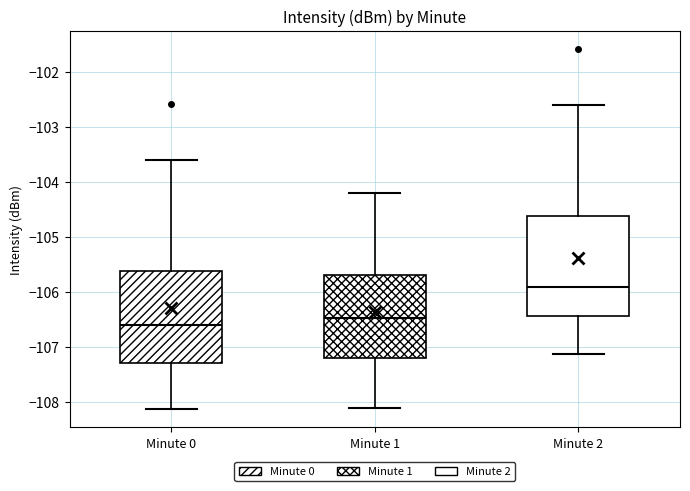

Reading left to right, transcribe this box plot: for each box, give where its median line is, the range the box spans, and where its two whiskers end, as read against the y-axis. The values are not printed on the chart, so give them approximately, as read against the axis.

Minute 0: median -106.6, box -107.3 to -105.6, whiskers -108.1 to -103.6
Minute 1: median -106.5, box -107.2 to -105.7, whiskers -108.1 to -104.2
Minute 2: median -105.9, box -106.4 to -104.6, whiskers -107.1 to -102.6